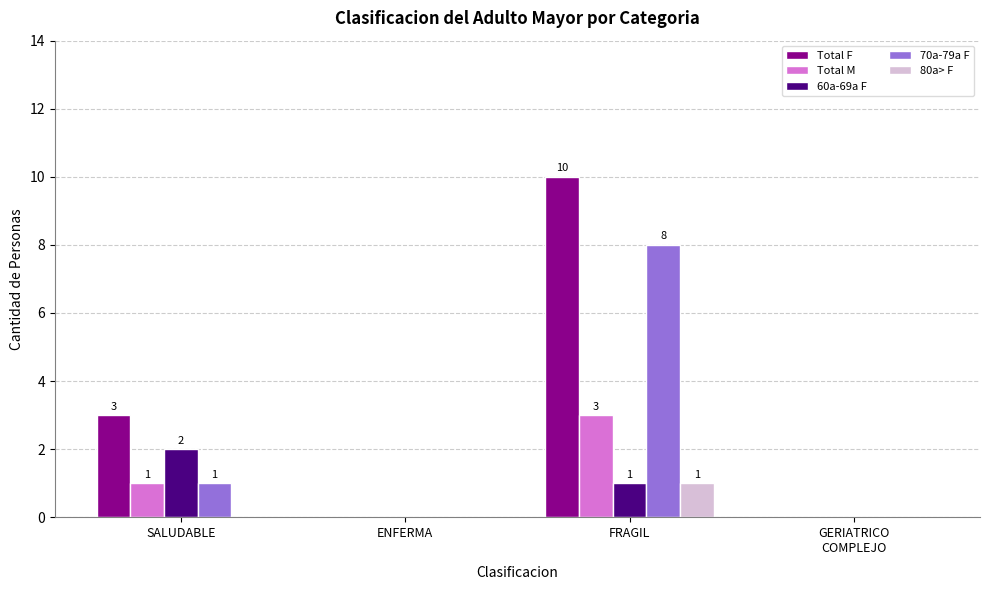

Which category has the highest value in the 60a-69a F series?

SALUDABLE